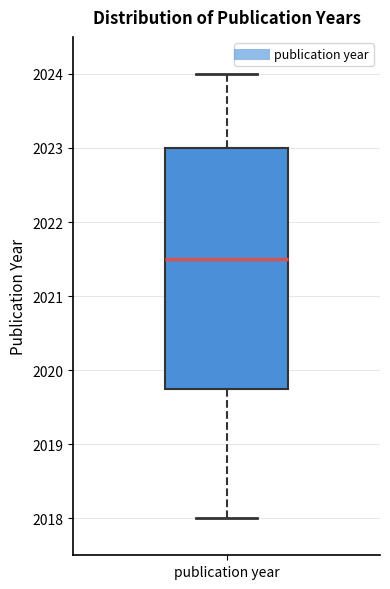

Read this box plot against the y-axis: the position of the median line, the range covered by the box, and the ends of both whiskers. The values are not printed on the chart, so give them approximately, as read against the axis.

median 2021.5, box 2019.8 to 2023.0, whiskers 2018.0 to 2024.0